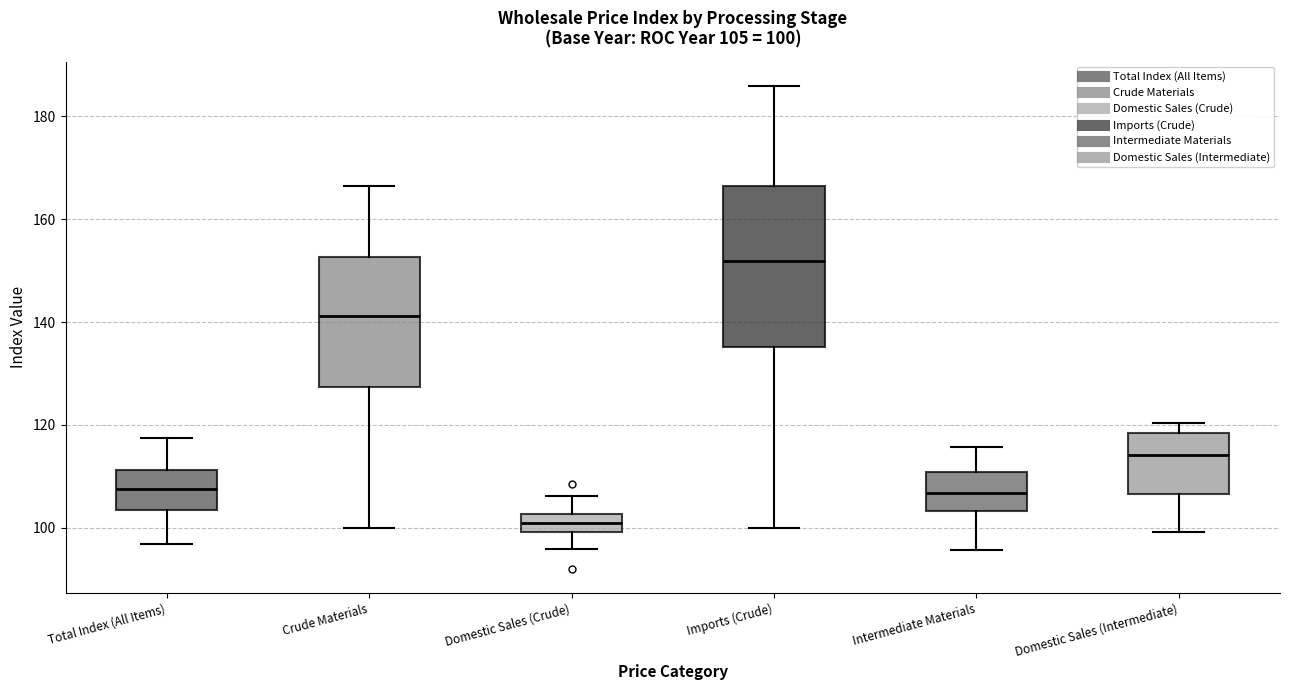

Comparing the boxes themselves (not the whiskers), which one is the tallest?

Imports (Crude)